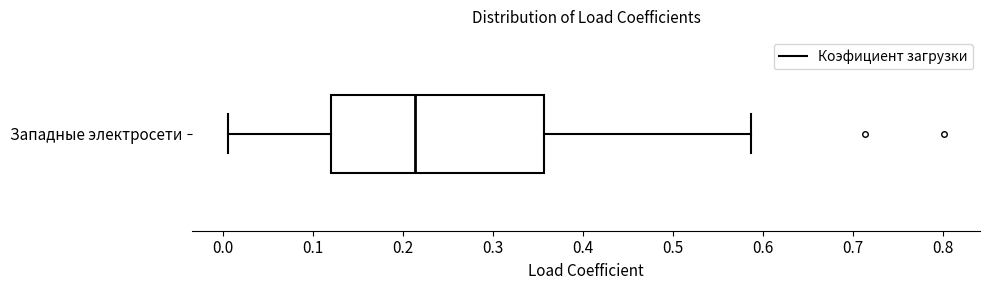

Transcribe this box plot: give where the median line is, the range the box spans, and where the two whiskers end, as read against the x-axis. The values are not printed on the chart, so give them approximately, as read against the axis.

median 0.21, box 0.12 to 0.36, whiskers 0.01 to 0.59